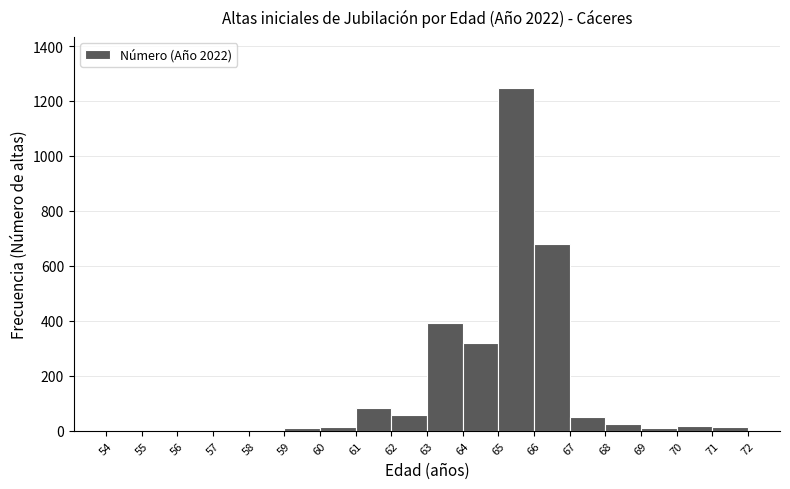

Over which range of the x-axis is the bar tallest?

65 to 66